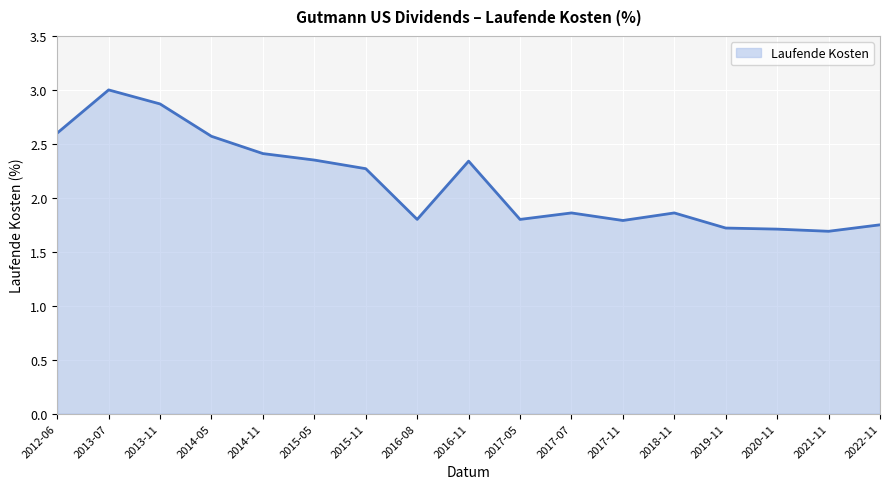

Which label corresponds to the largest value in the chart?

2013-07